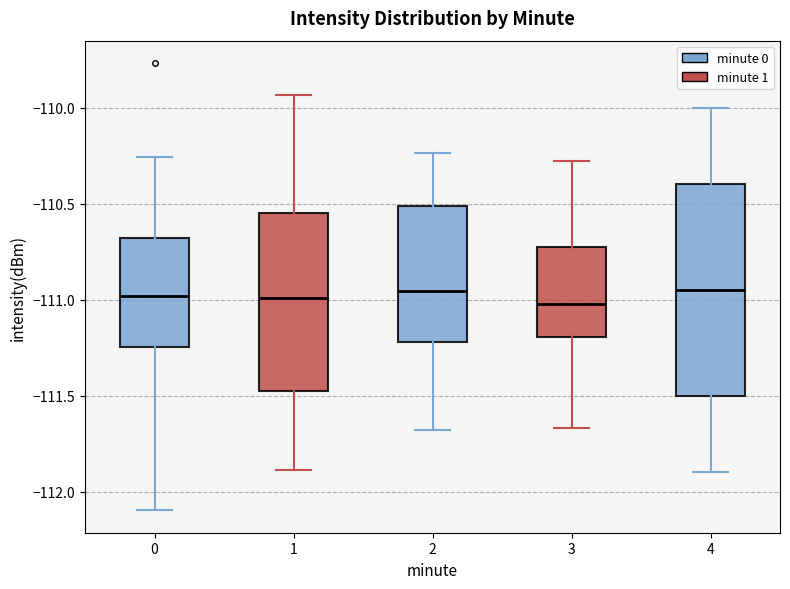

Where is the upper edge of the box at x = 3 on the y-axis? The values are not printed on the chart, so give them approximately, as read against the axis.

-110.70